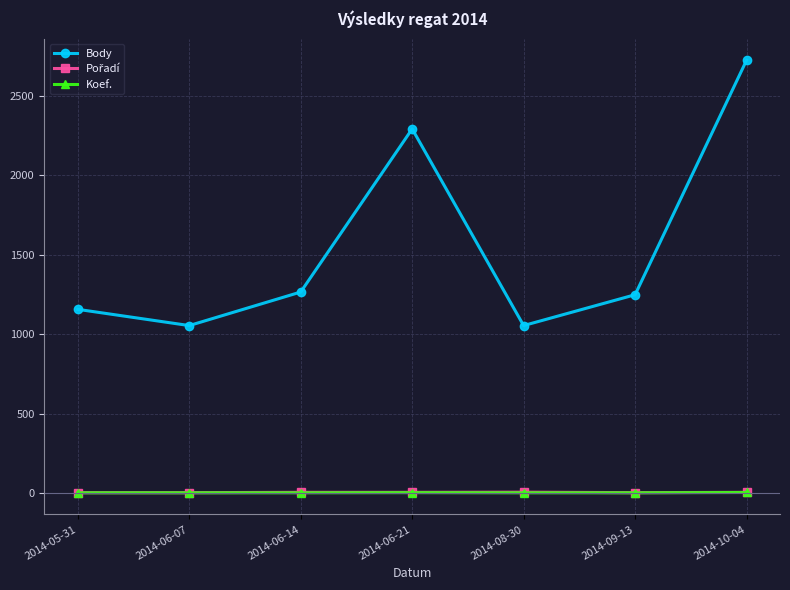

What is the difference between the highest and lowest values at 2014-06-07?

1052